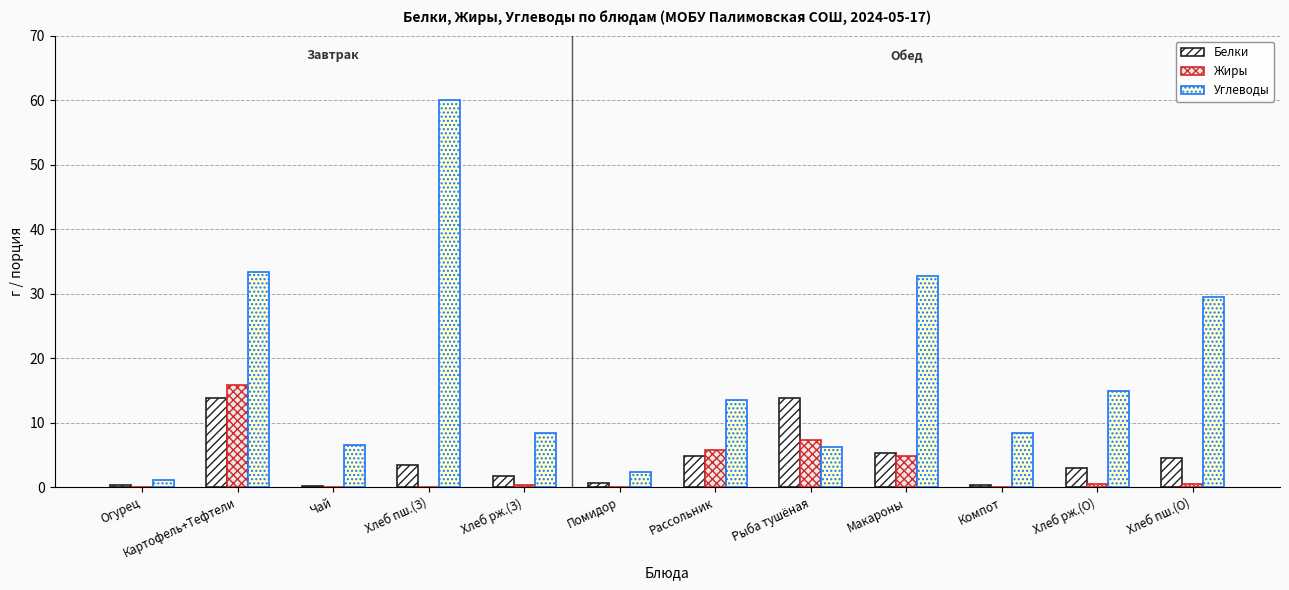

How many series are shown in this chart?

3